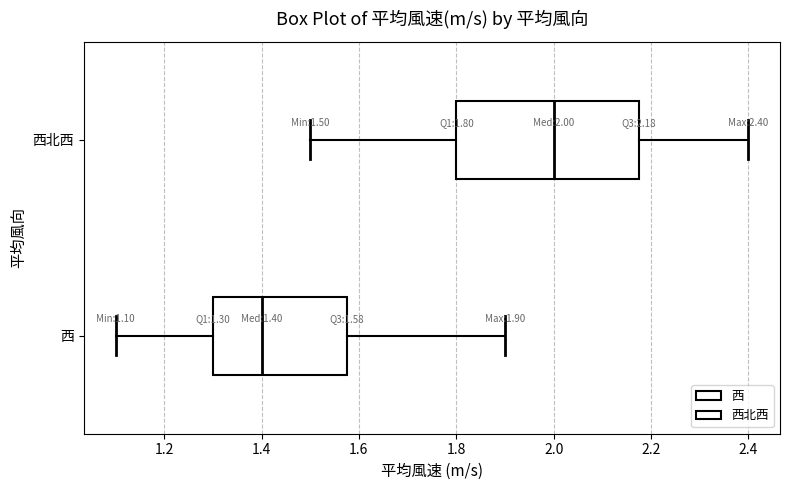

Which box is the widest, from its left edge to its right edge?

西北西